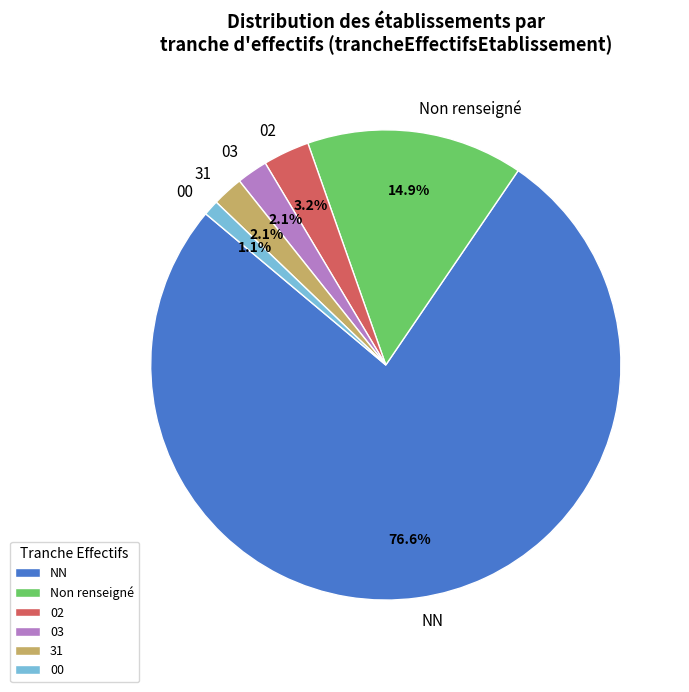

What percentage is the 00 slice, to the nearest percent?

1%